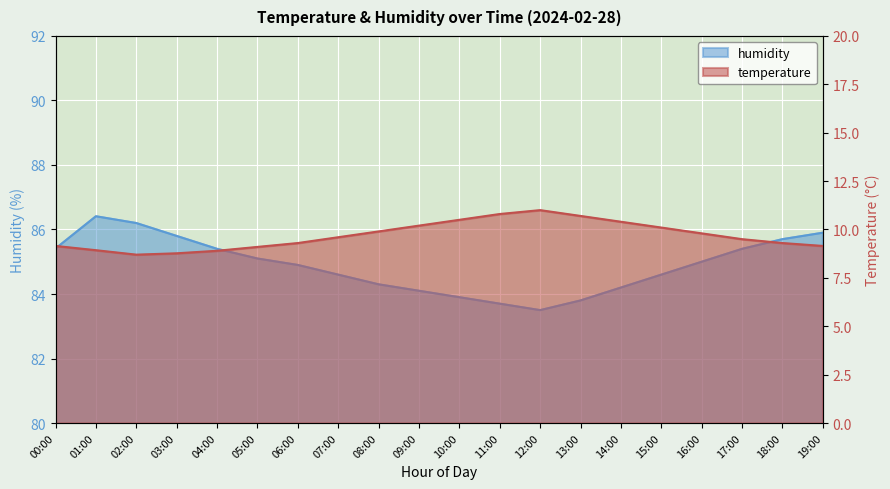

What is the difference between the maximum and minimum values in the humidity series?

2.9